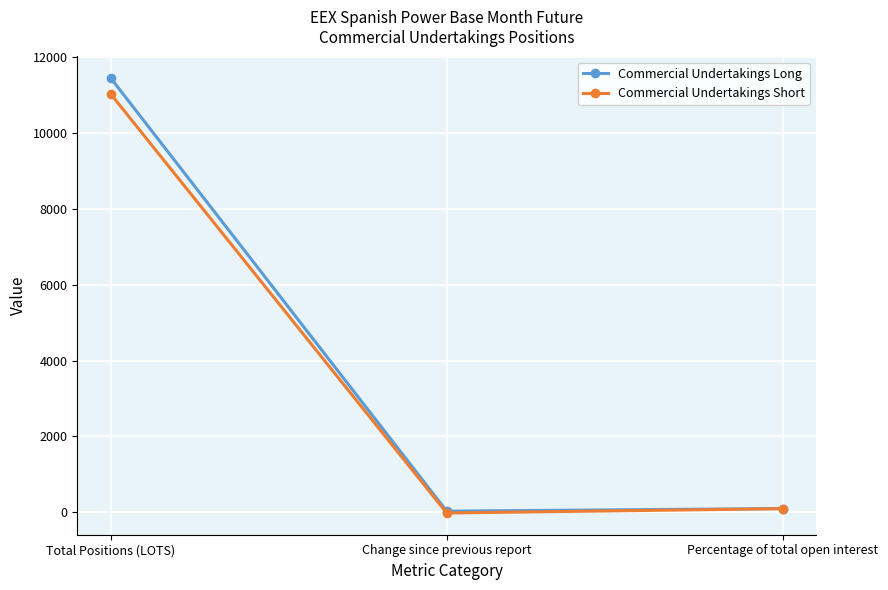

Read the Commercial Undertakings Long value at Total Positions (LOTS).

11443.6